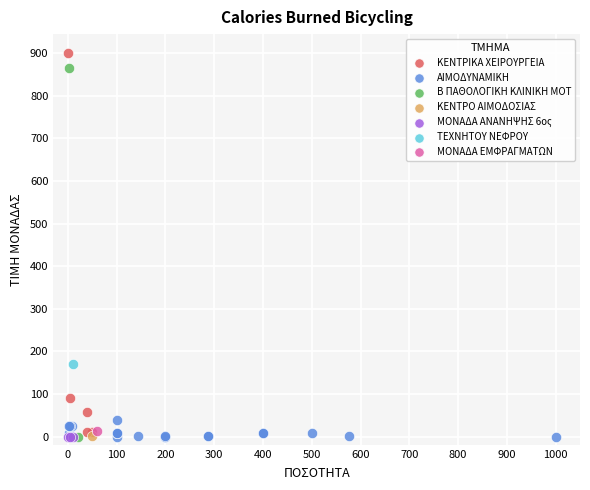

Which series reaches the maximum Y coordinate?

ΚΕΝΤΡΙΚΑ ΧΕΙΡΟΥΡΓΕΙΑ